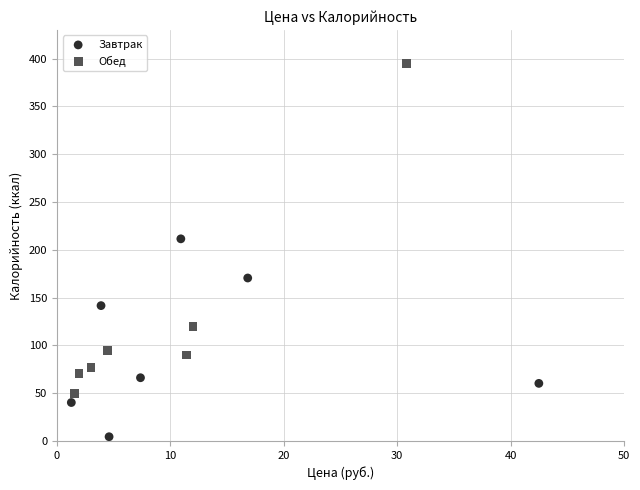

Which series contains the lowest Y value?

Завтрак